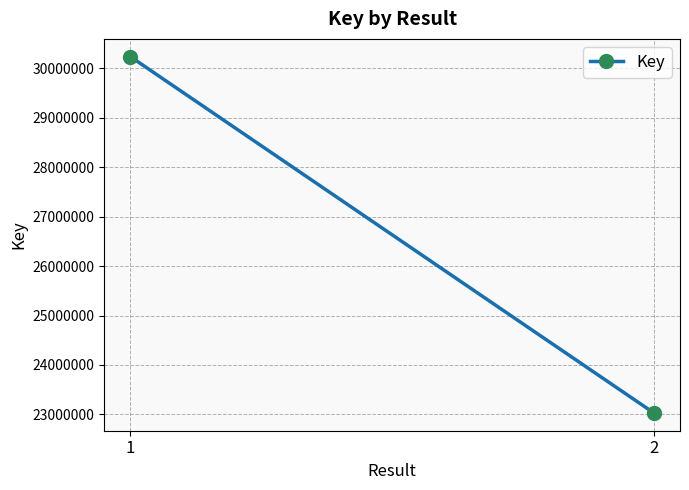

What is the approximate value at 1, to the nearest 50?

30231900